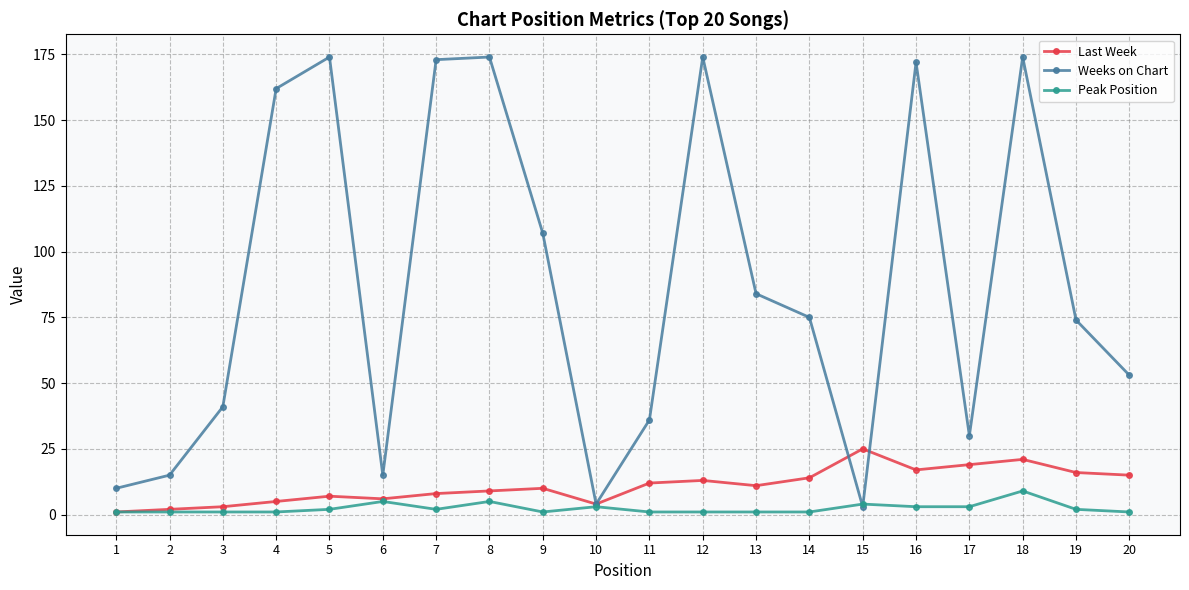

What are all the series names shown in the legend?

Last Week, Weeks on Chart, Peak Position